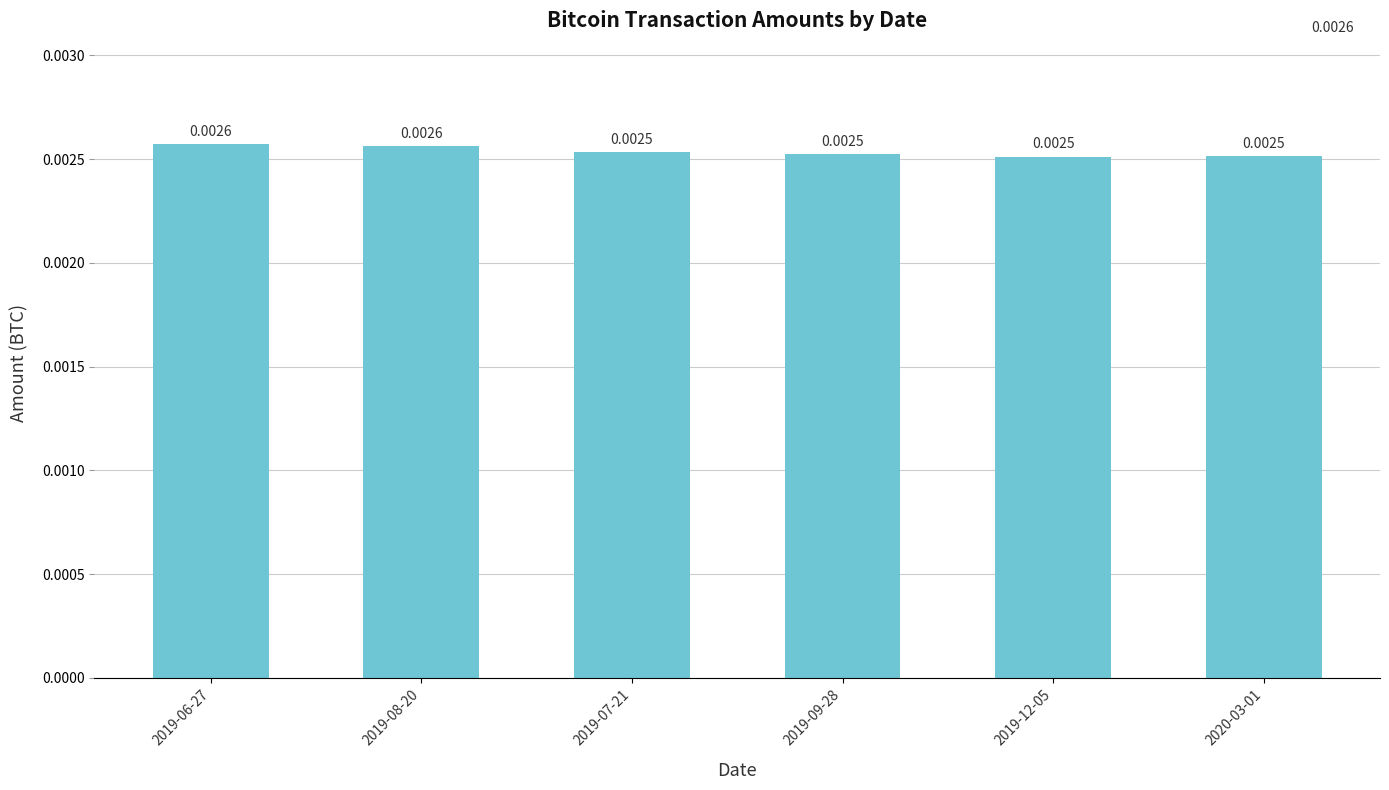

Which has a higher value, 2020-03-01 or 2019-08-20?

2019-08-20